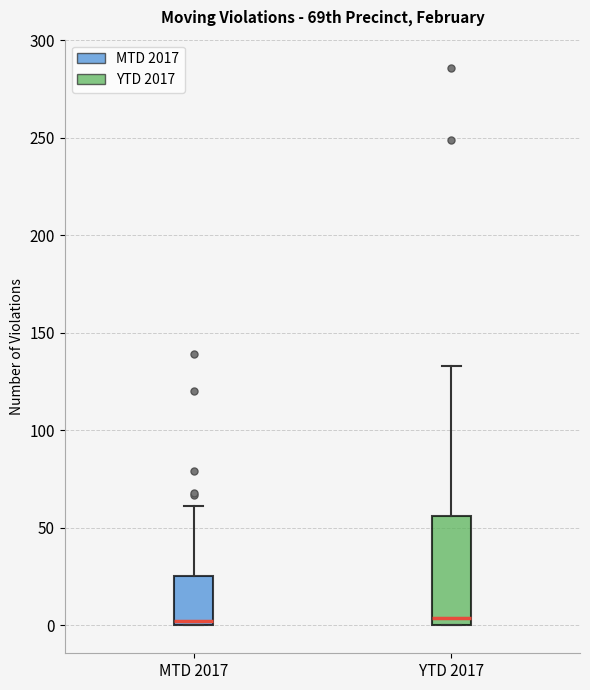

Where does the upper whisker of the box for MTD 2017 end on the y-axis? The values are not printed on the chart, so give them approximately, as read against the axis.

60